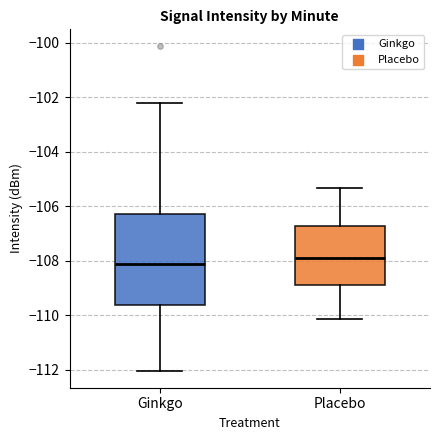

Reading left to right, transcribe this box plot: for each box, give where its median line is, the range the box spans, and where its two whiskers end, as read against the y-axis. The values are not printed on the chart, so give them approximately, as read against the axis.

Ginkgo: median -108.2, box -109.6 to -106.2, whiskers -112.0 to -102.2
Placebo: median -108.0, box -108.8 to -106.8, whiskers -110.2 to -105.4